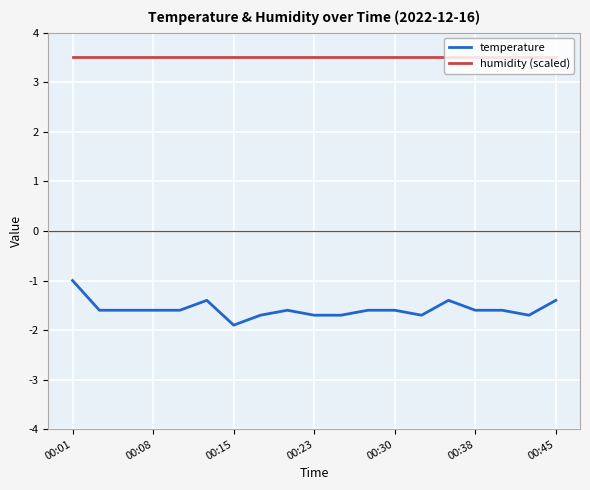

Count the number of categories in the chart.

19